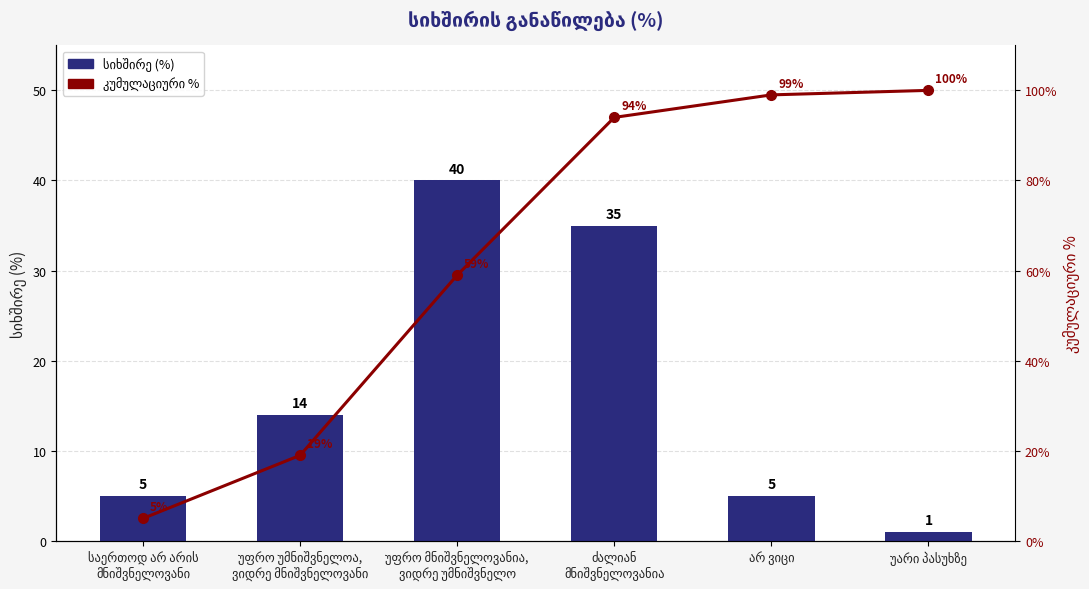

The value of სიხშირე (%) at არ ვიცი is 3. True or false?

False